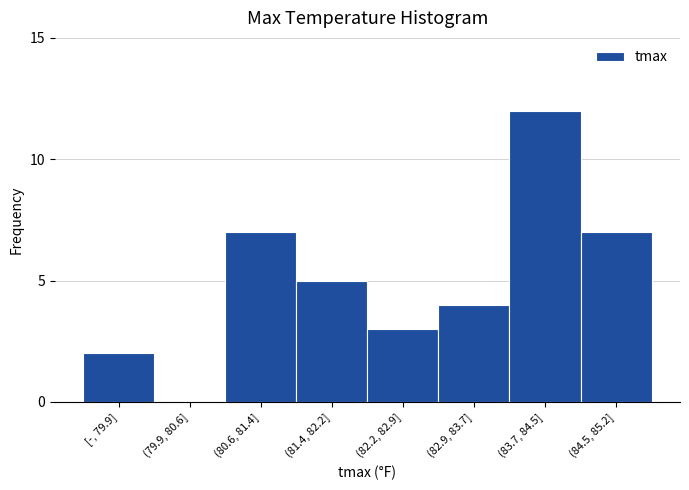

Reading left to right, transcribe all the data shown in this chart.

[-, 79.9]=2	(79.9, 80.6]=0	(80.6, 81.4]=7	(81.4, 82.2]=5	(82.2, 82.9]=3	(82.9, 83.7]=4	(83.7, 84.5]=12	(84.5, 85.2]=7